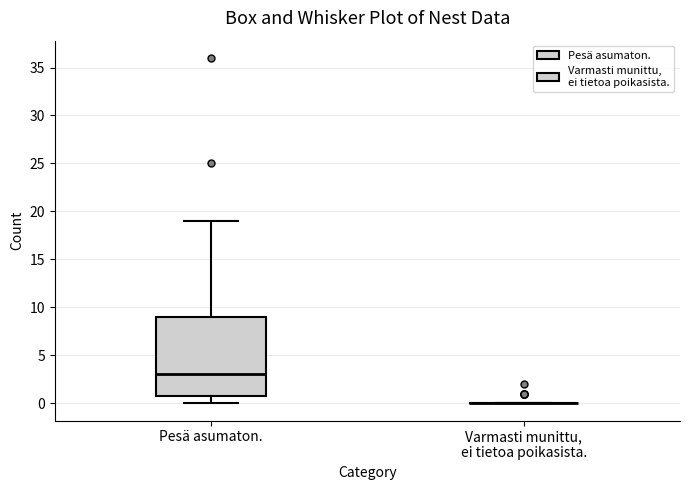

Reading left to right, read every box against the y-axis: the position of its median line, the range the box covers, and the ends of its whiskers. The values are not printed on the chart, so give them approximately, as read against the axis.

Pesä asumaton.: median 3, box 1 to 9, whiskers 0 to 19
Varmasti munittu, ei tietoa poikasista.: box collapsed to a line at 0, whiskers 0 to 0